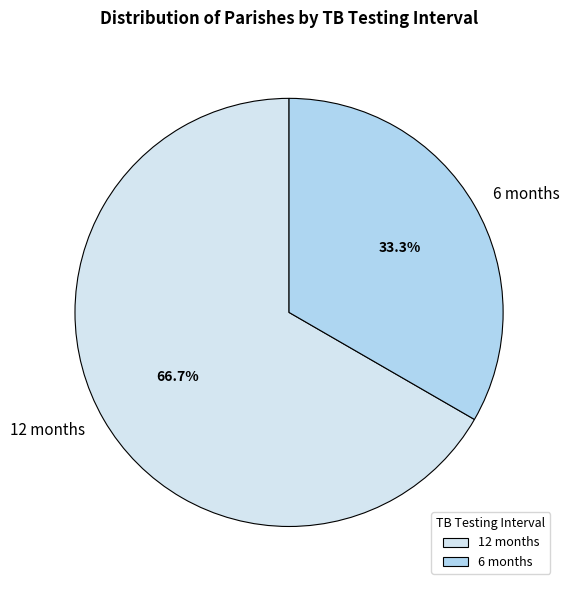

Is 12 the majority of the pie?

Yes